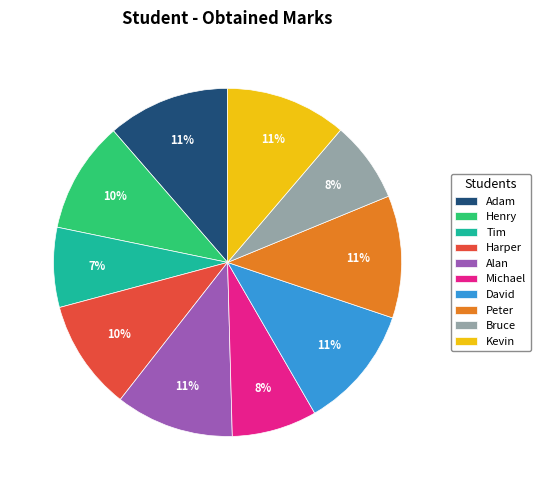

To the nearest percent, what is the difference between the Peter and Henry slice percentages?

1%